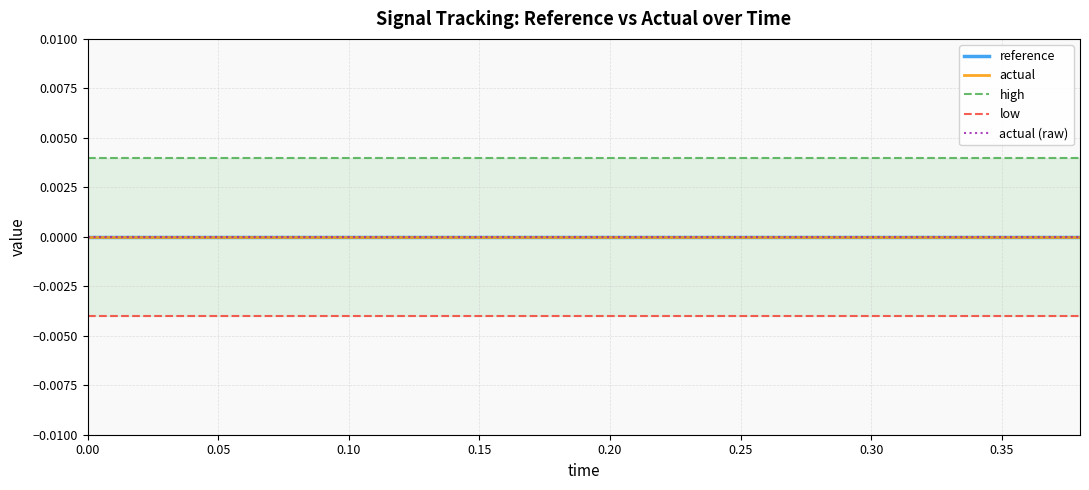

How many distinct data groups are displayed?

5